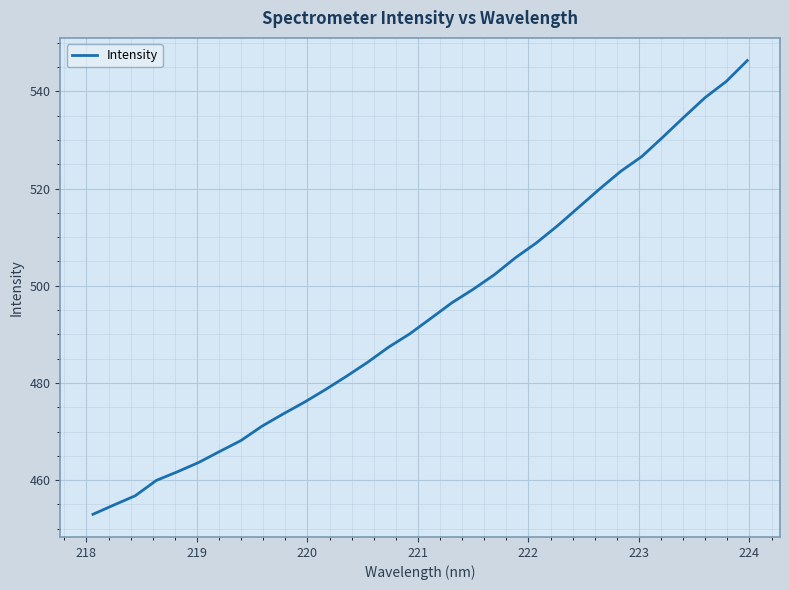

What is the difference between the maximum and minimum values?

93.4